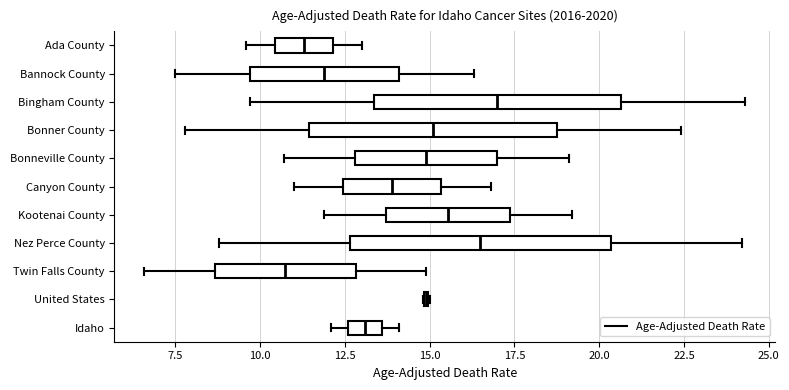

Reading bottom to top, transcribe this box plot: for each box, give where its median line is, the range the box spans, and where its two whiskers end, as read against the x-axis. The values are not printed on the chart, so give them approximately, as read against the axis.

Idaho: median 13.0, box 12.5 to 13.5, whiskers 12.0 to 14.0
United States: box collapsed to a line at 15.0, whiskers 15.0 to 15.0
Twin Falls County: median 11.0, box 8.5 to 13.0, whiskers 6.5 to 15.0
Nez Perce County: median 16.5, box 12.5 to 20.5, whiskers 9.0 to 24.0
Kootenai County: median 15.5, box 13.5 to 17.5, whiskers 12.0 to 19.0
Canyon County: median 14.0, box 12.5 to 15.5, whiskers 11.0 to 17.0
Bonneville County: median 15.0, box 13.0 to 17.0, whiskers 10.5 to 19.0
Bonner County: median 15.0, box 11.5 to 19.0, whiskers 8.0 to 22.5
Bingham County: median 17.0, box 13.5 to 20.5, whiskers 9.5 to 24.5
Bannock County: median 12.0, box 9.5 to 14.0, whiskers 7.5 to 16.5
Ada County: median 11.5, box 10.5 to 12.0, whiskers 9.5 to 13.0